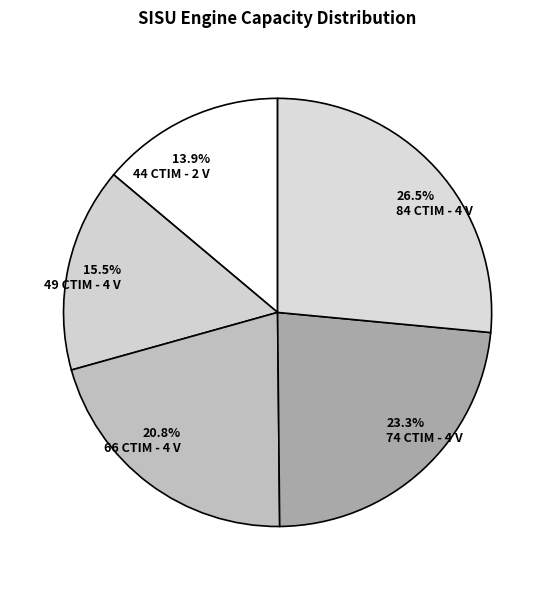

True or false: 44 CTIM - 2 V accounts for 3% of the total.

False